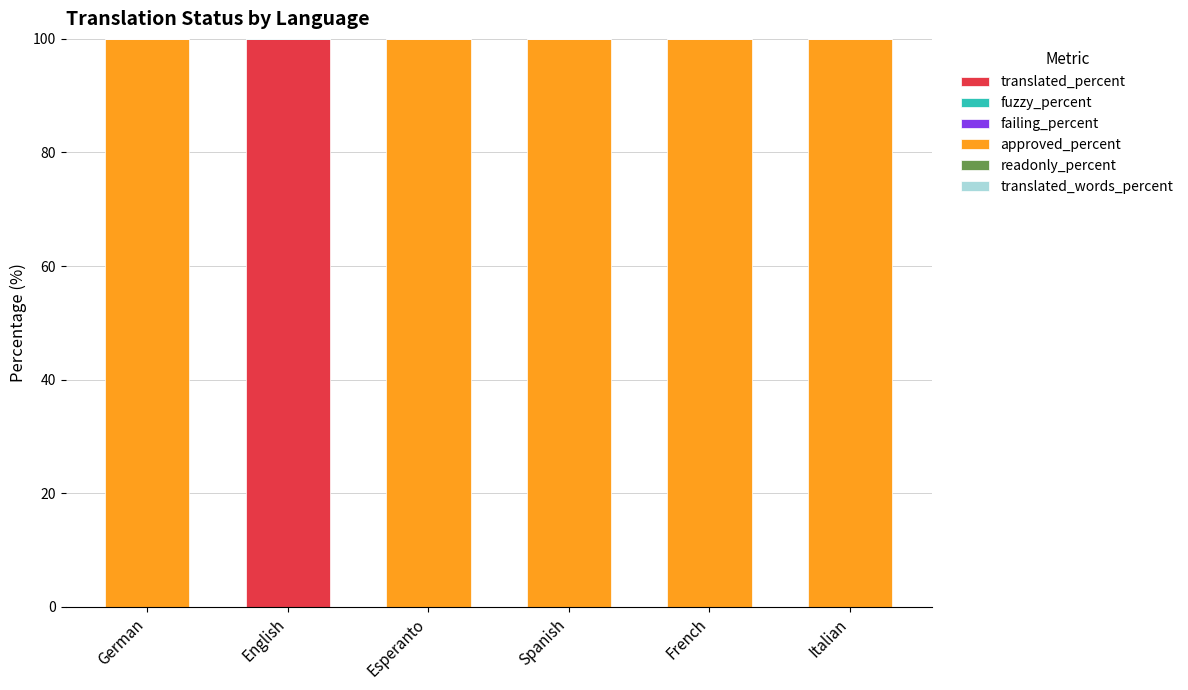

List the series in order of their peak value, lowest first.

fuzzy_percent, failing_percent, readonly_percent, translated_percent, approved_percent, translated_words_percent